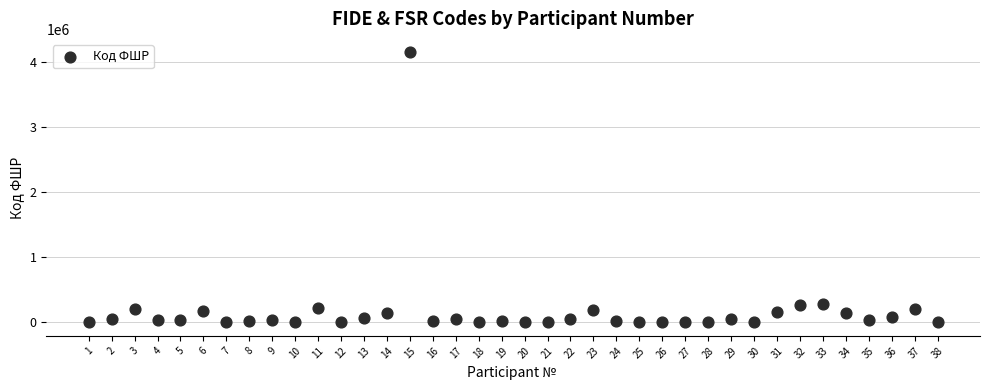

What is the range of X values (max minus min)?

37